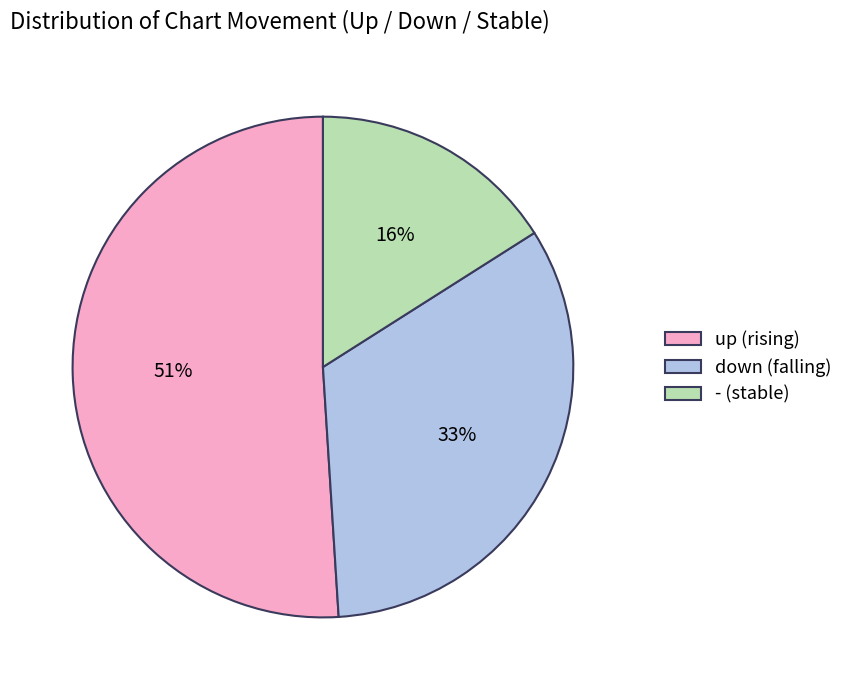

Approximately how many times larger is the value at - compared to down?

0.5